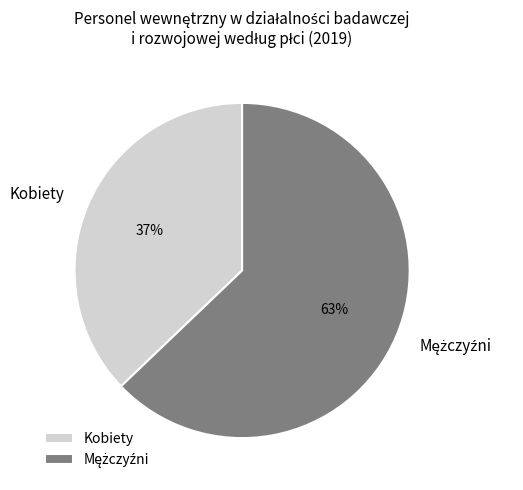

To the nearest percent, what portion does Kobiety represent?

37%